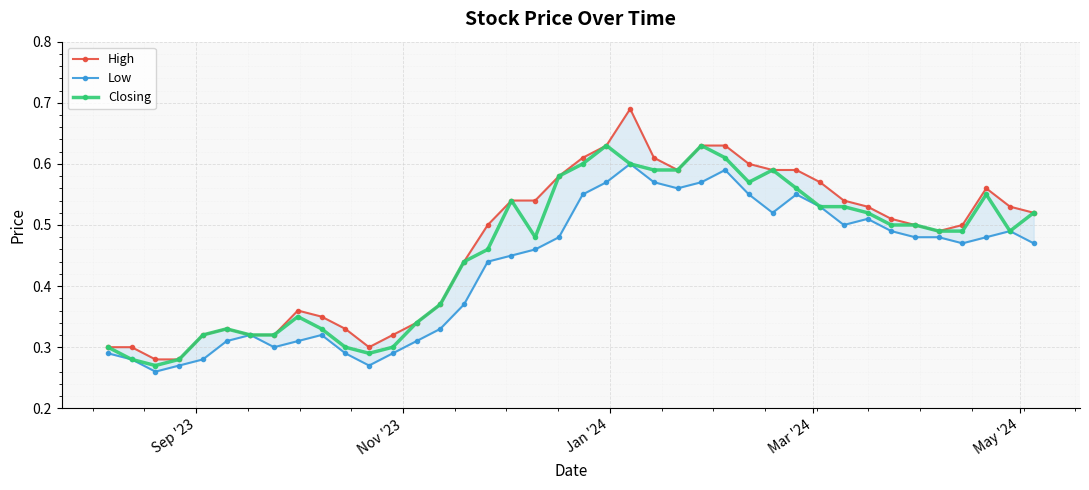

True or false: Closing has more than 1 points higher than both neighbors.

True